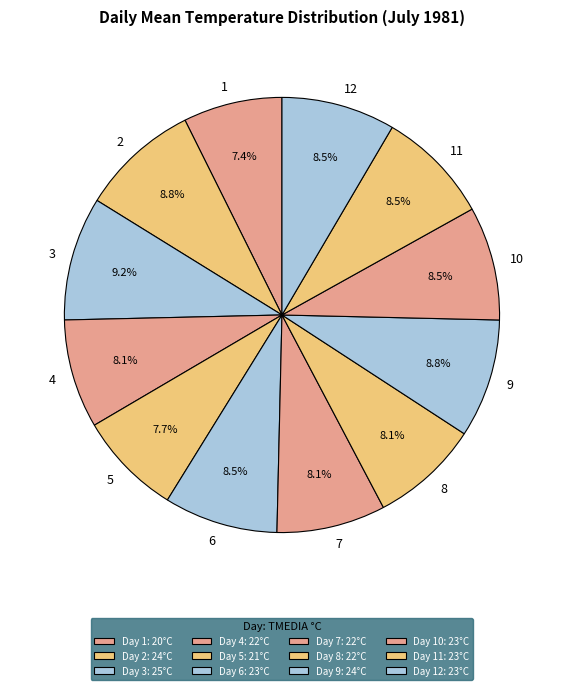

Is it true that 1 is 1% of the pie?

False